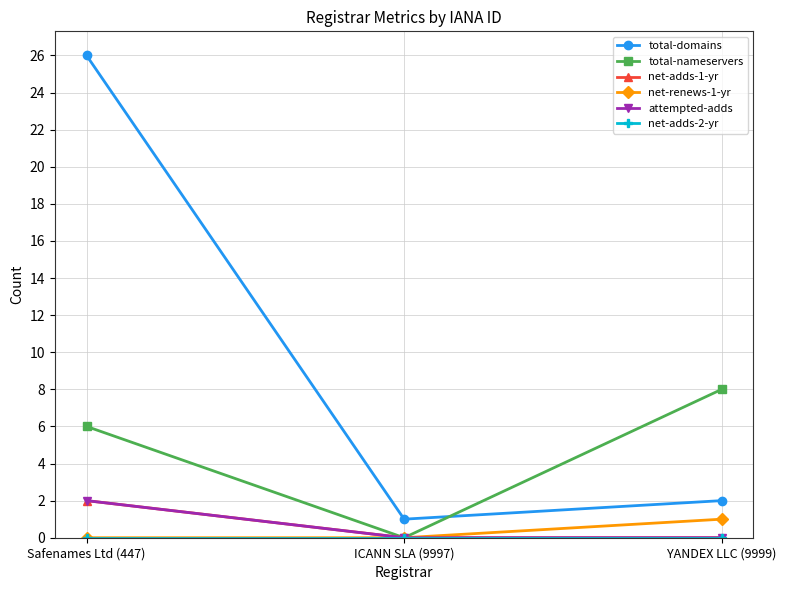

Which category has the highest value across all series?

Safenames Ltd (447)